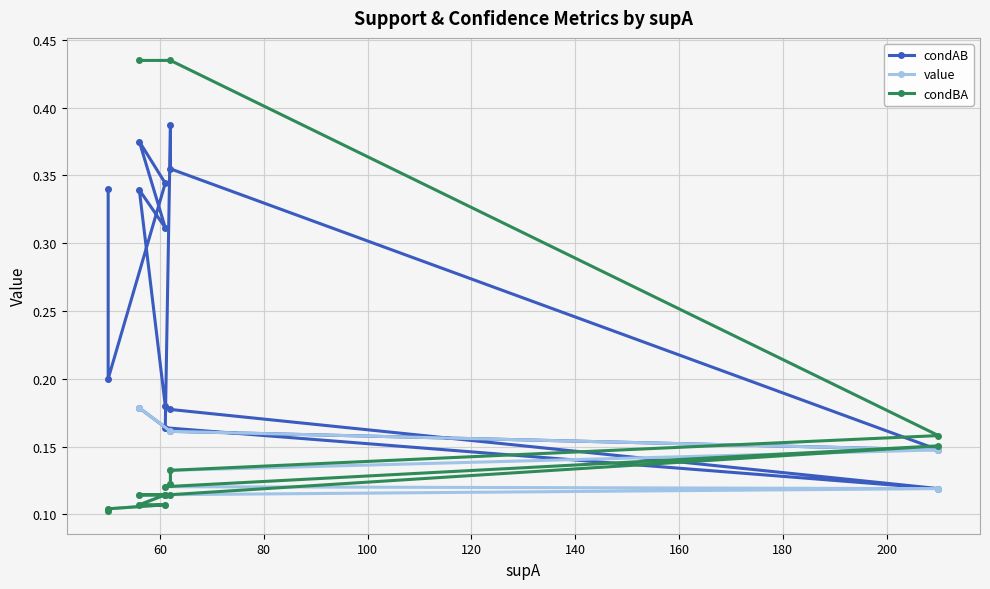

Rank the series by their maximum value, from highest to lowest.

condBA, condAB, value